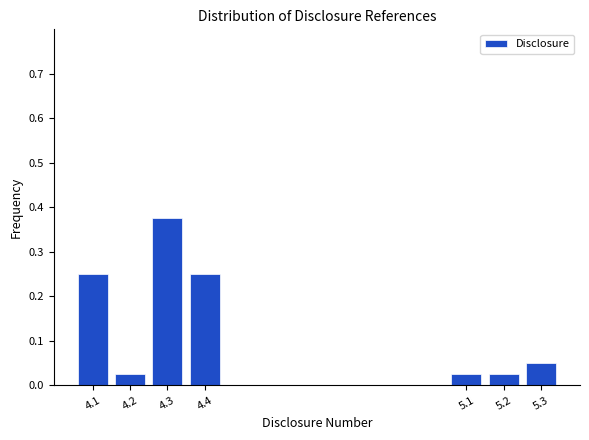

Is it true that the value at 5.3 is 0.0?

False